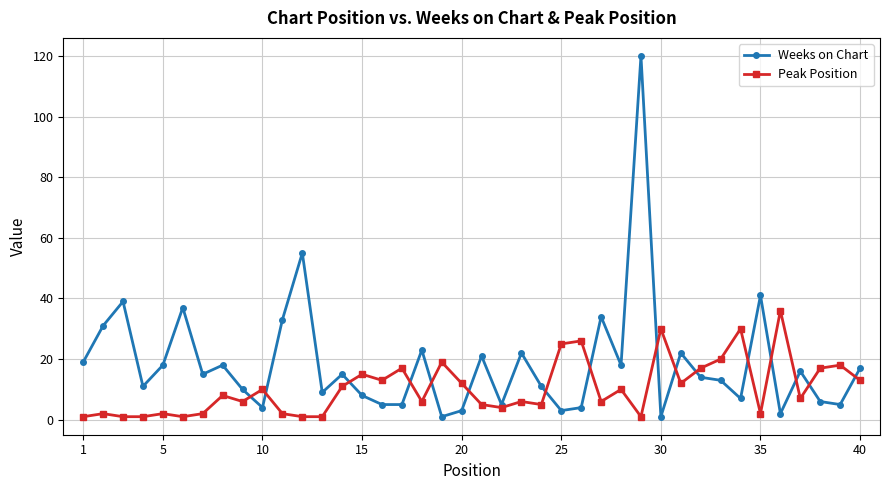

What is the greatest value displayed?

120